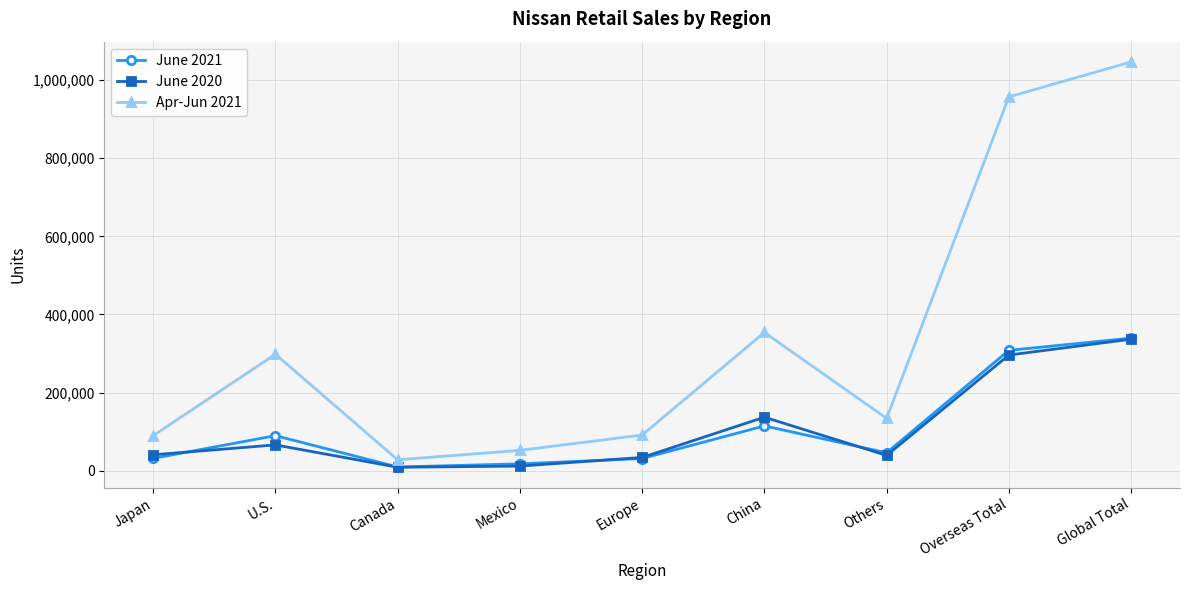

True or false: Apr-Jun 2021 has a value of 1543908 at Overseas Total.

False